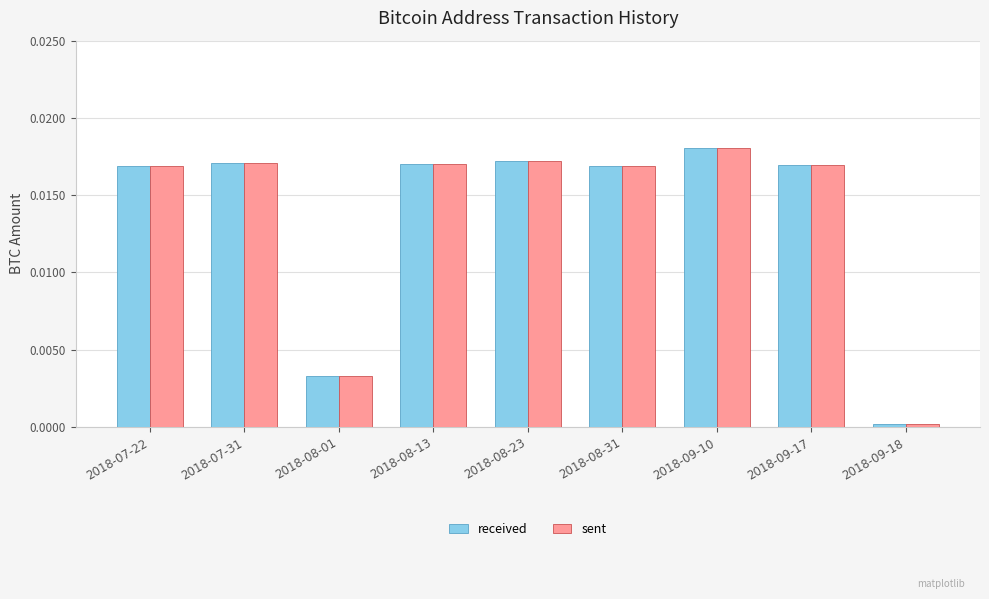

Is the value of sent at 2018-08-01 greater than the value of received at 2018-08-13?

No